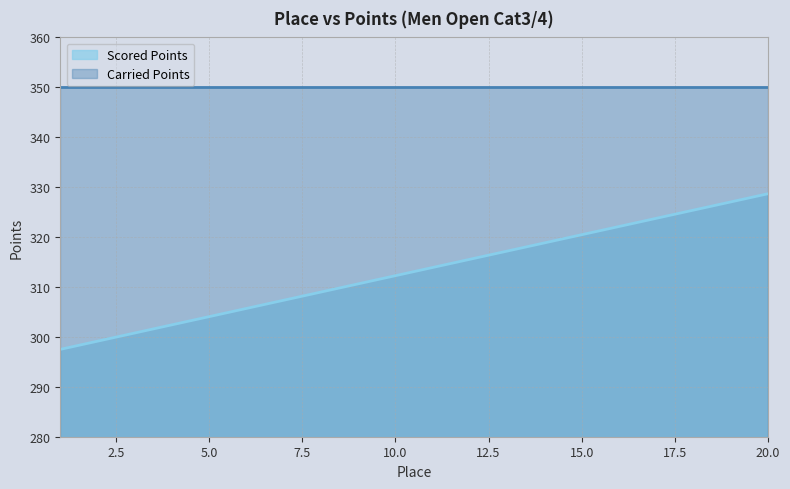

The value at 5 is 459.3. True or false?

False